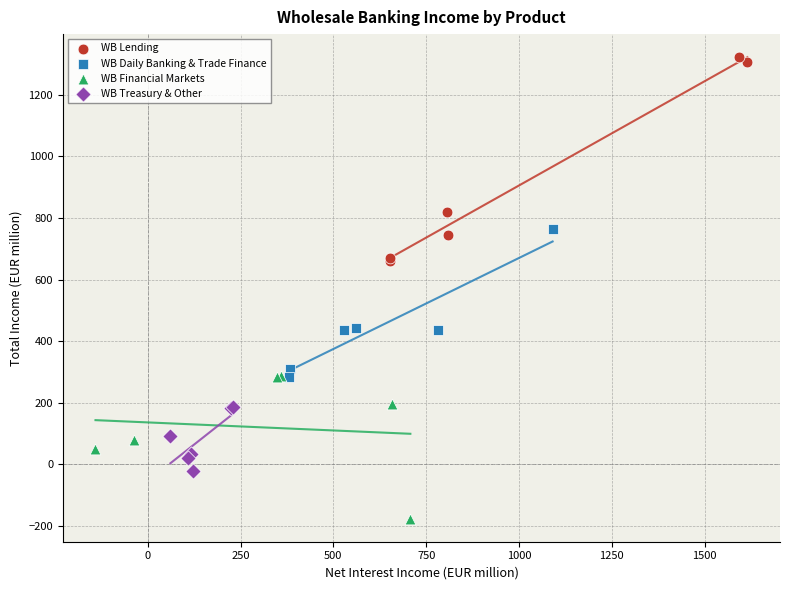

Which series contains the highest Y value?

WB Lending